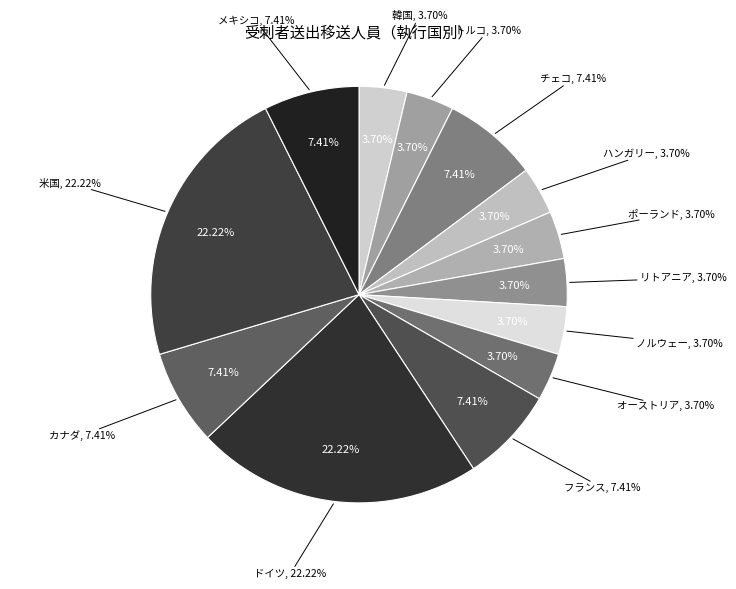

What is the change in value from トルコ to チェコ?

+1